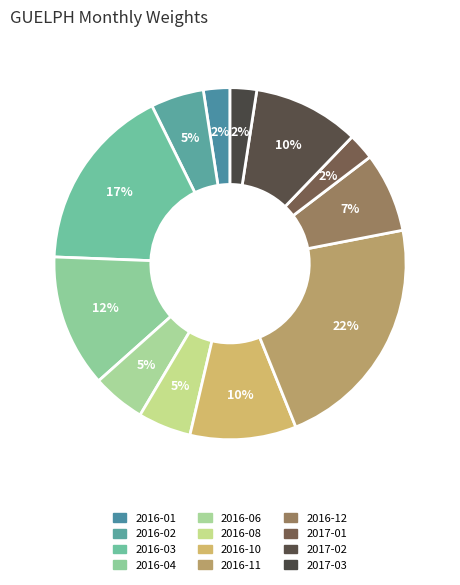

Which slice is the largest?

2016-11